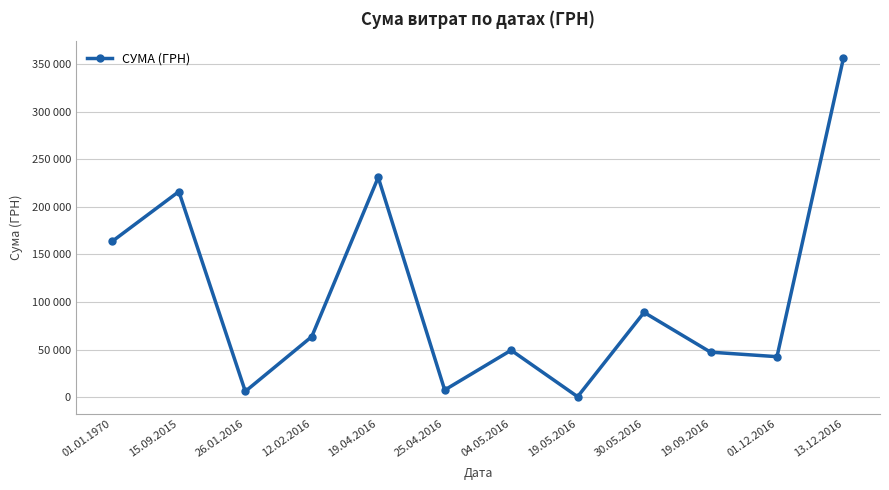

Which has a higher value, 19.05.2016 or 25.04.2016?

25.04.2016